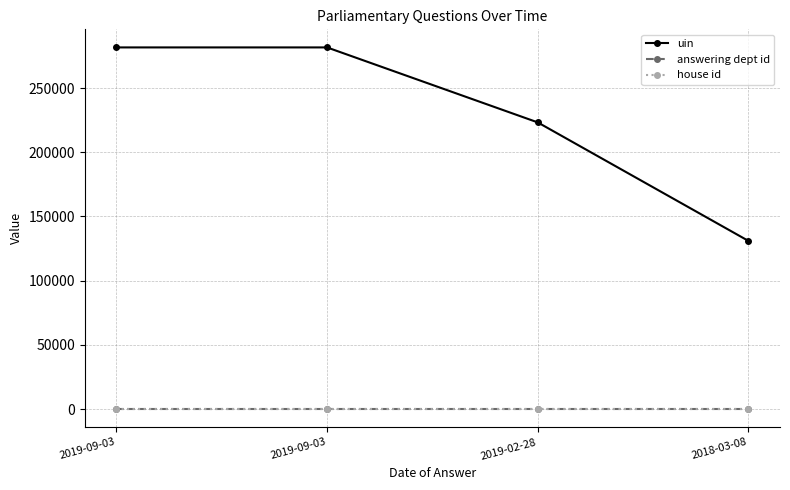

At which label is answering dept id closest to 10?

2019-09-03